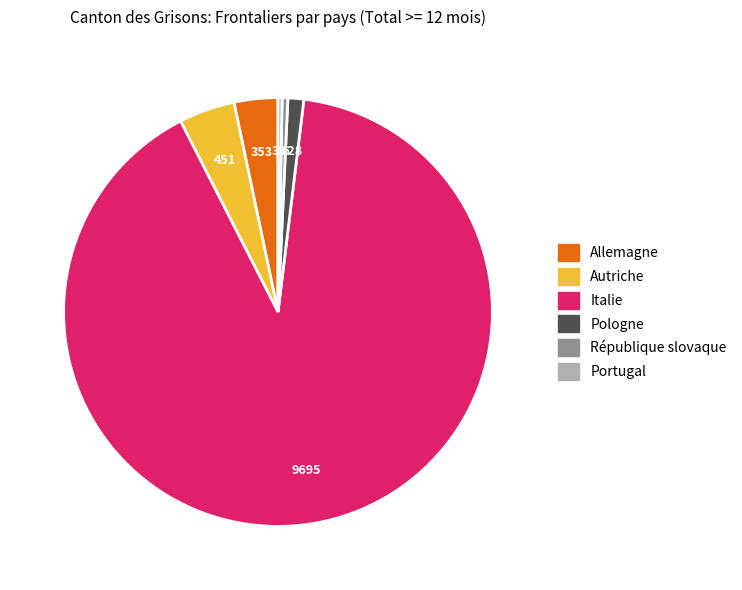

Is there any slice that represents more than half of the pie?

Yes